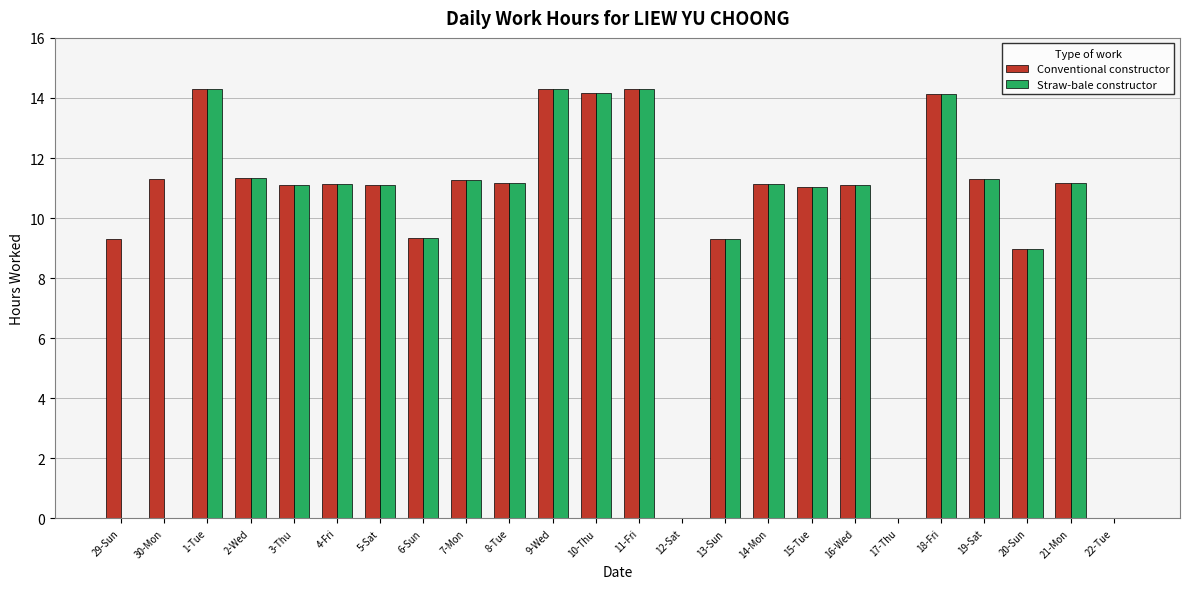

Where is Conventional constructor nearest to the value 7?

20-Sun